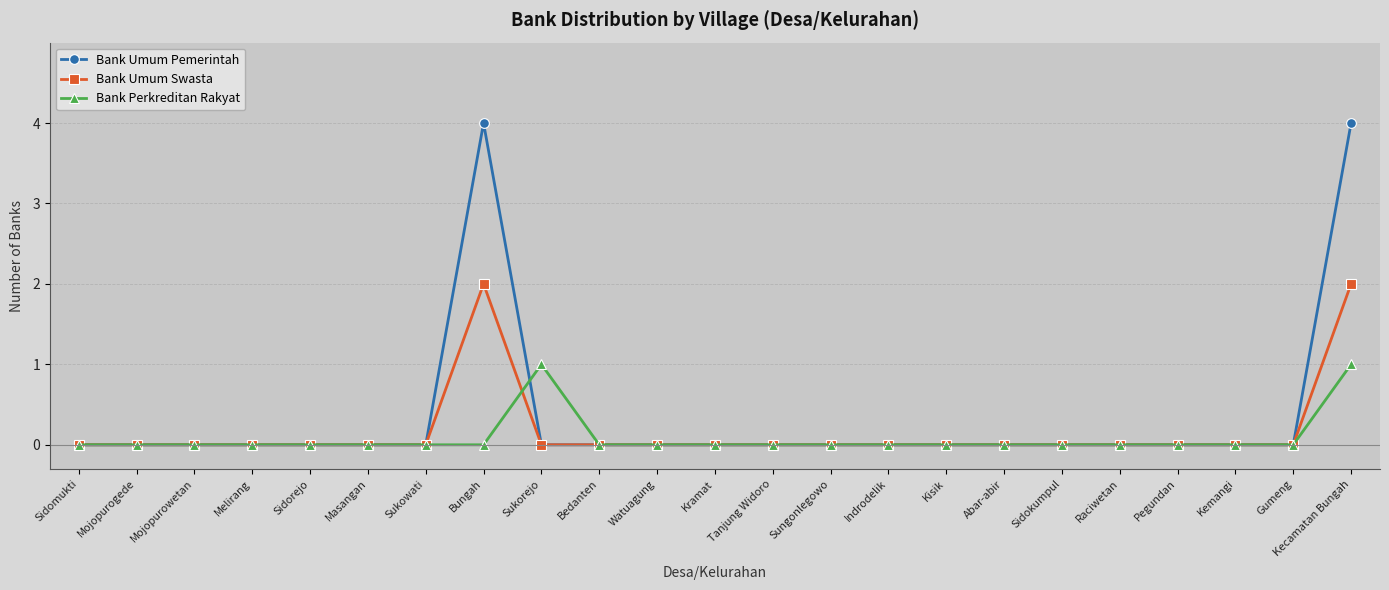

True or false: Bank Perkreditan Rakyat and Bank Umum Swasta intersect in this chart.

True